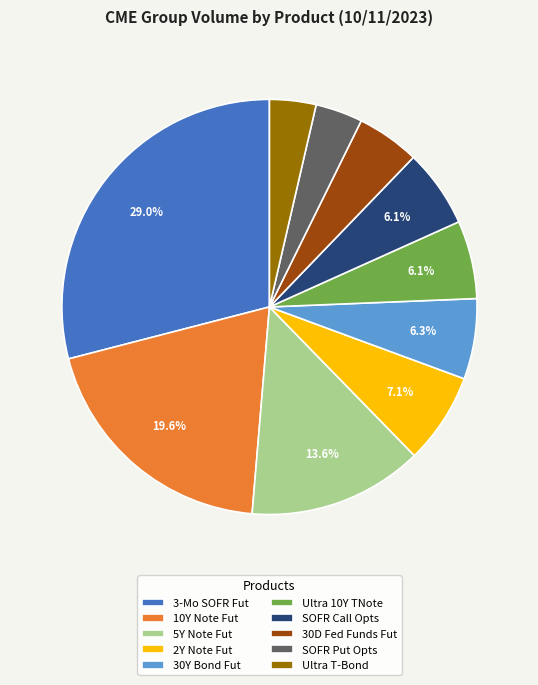

Does any single category account for the majority?

No